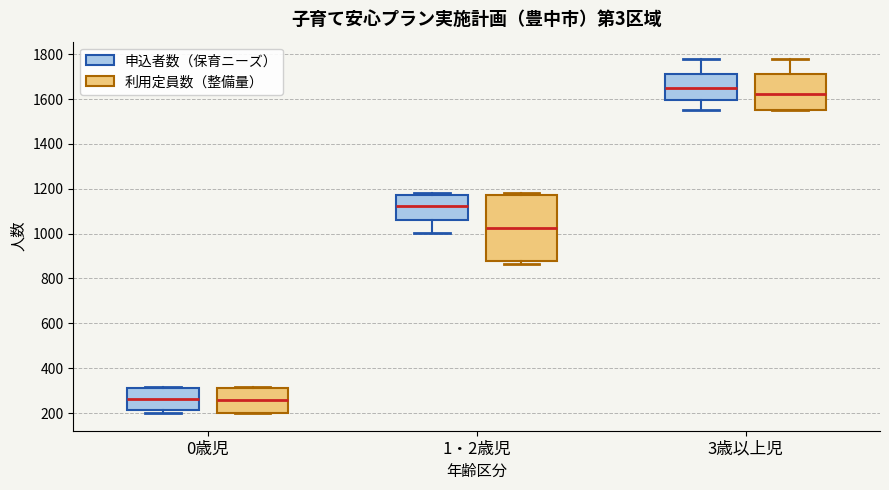

Comparing the boxes themselves (not the whiskers), which one is the tallest?

1・2歳児 (利用定員数（整備量）)